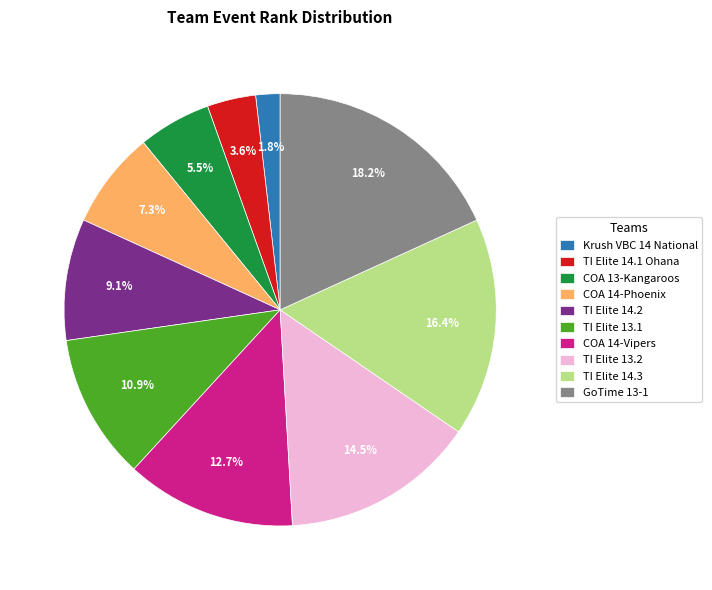

What is the smallest slice in the pie chart?

Krush VBC 14 National